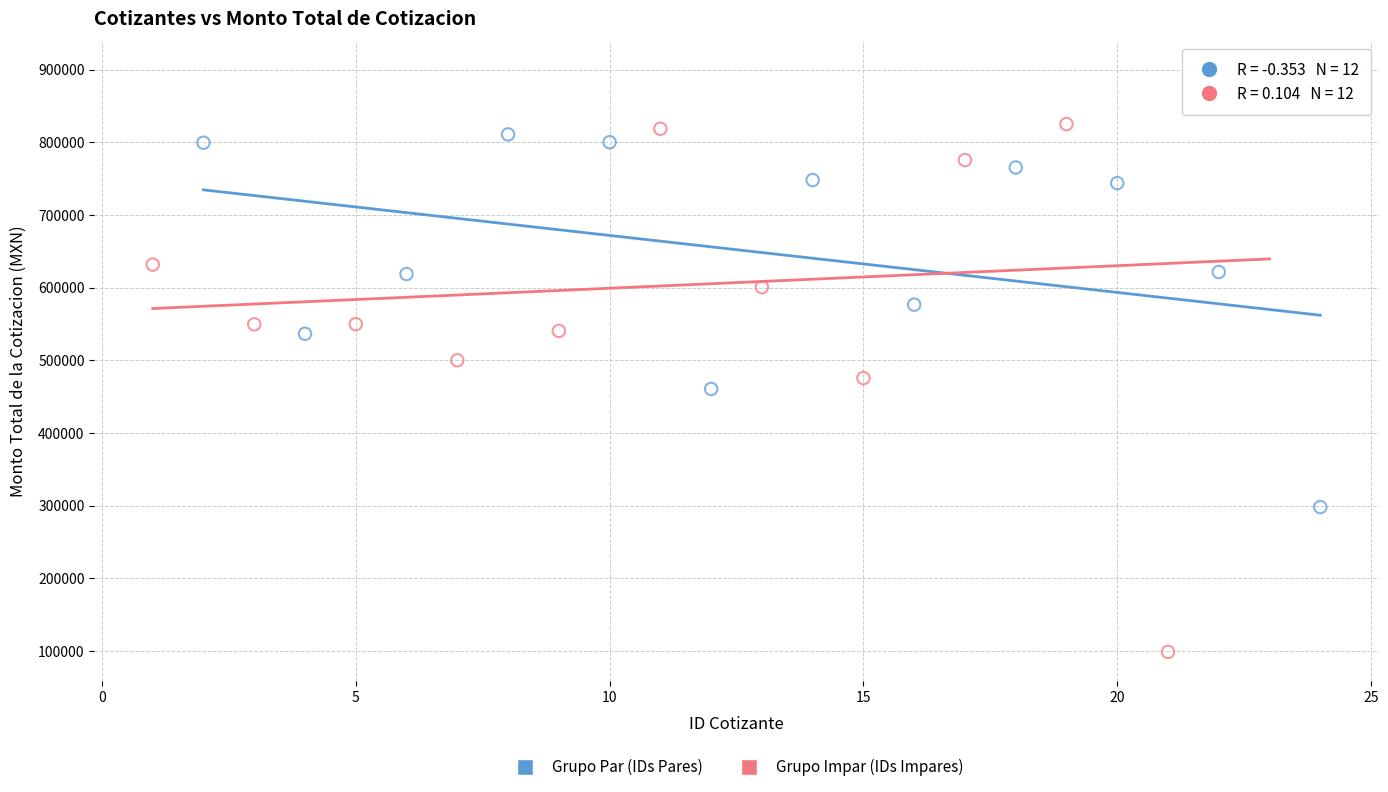

Which series reaches the maximum Y coordinate?

Grupo Impar (IDs Impares)